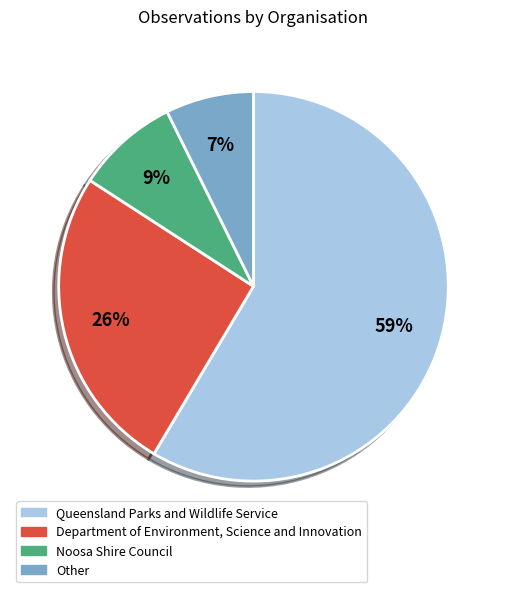

Rank the categories by value from lowest to highest.

Other, Noosa Shire Council, Department of Environment, Science and Innovation, Queensland Parks and Wildlife Service